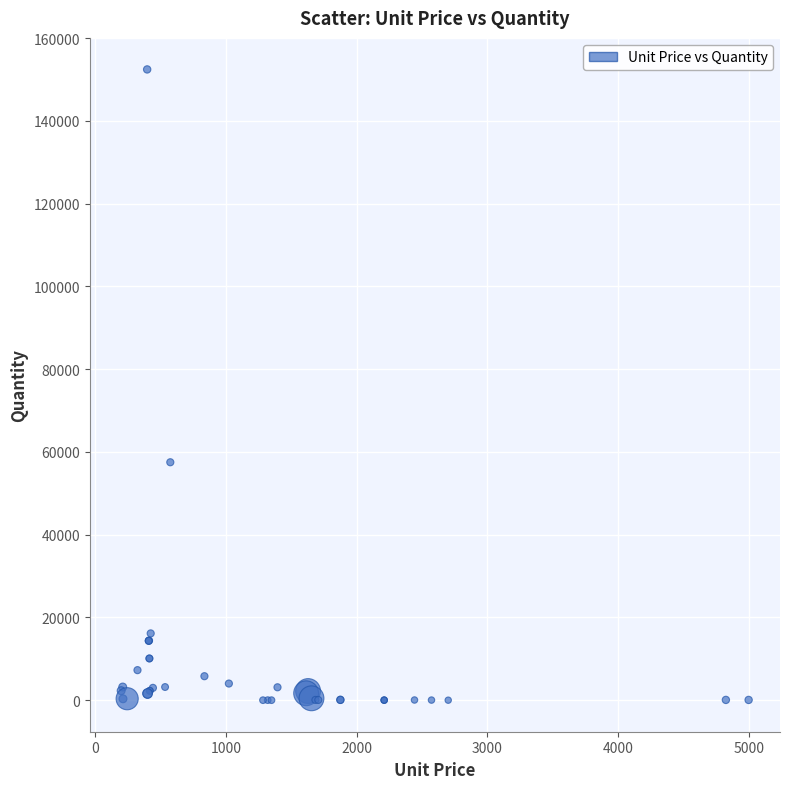

What Y value in the scatter plot is closest to 76235?

57515